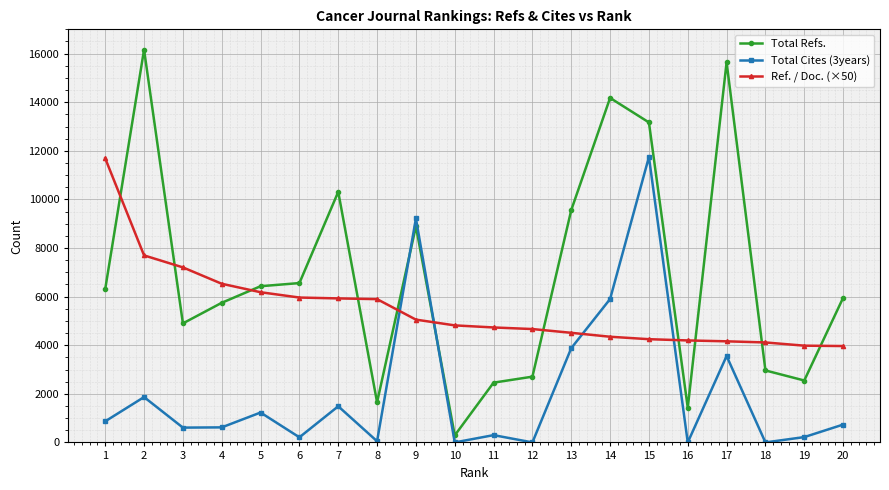

What is the difference between the highest and lowest values at 15?

8921.0